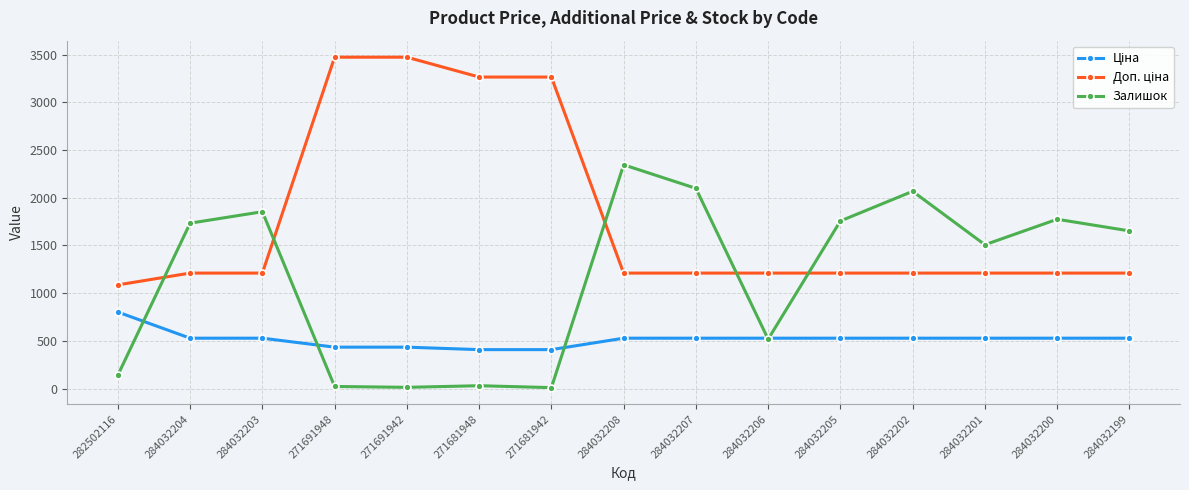

What is the difference between the Залишок values at 271681948 and 271681942?

20.0